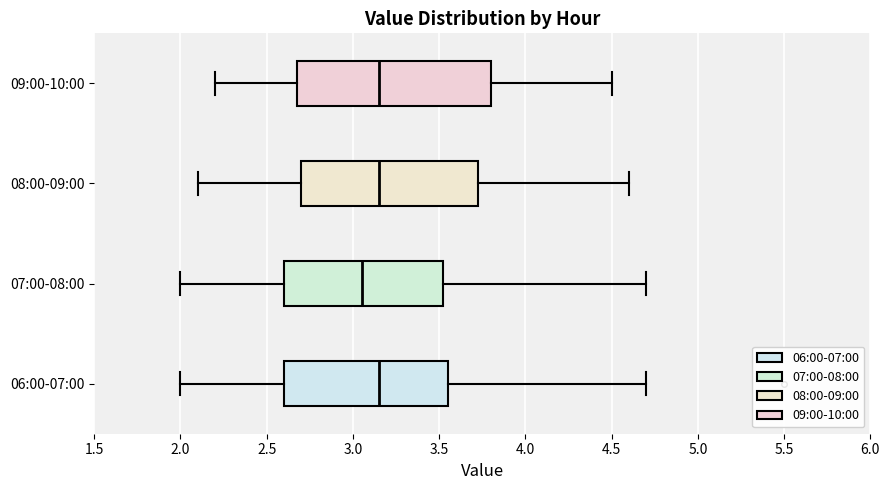

Reading bottom to top, read every box against the x-axis: the position of its median line, the range the box covers, and the ends of its whiskers. The values are not printed on the chart, so give them approximately, as read against the axis.

06:00-07:00: median 3.15, box 2.60 to 3.55, whiskers 2.00 to 4.70
07:00-08:00: median 3.05, box 2.60 to 3.55, whiskers 2.00 to 4.70
08:00-09:00: median 3.15, box 2.70 to 3.75, whiskers 2.10 to 4.60
09:00-10:00: median 3.15, box 2.70 to 3.80, whiskers 2.20 to 4.50